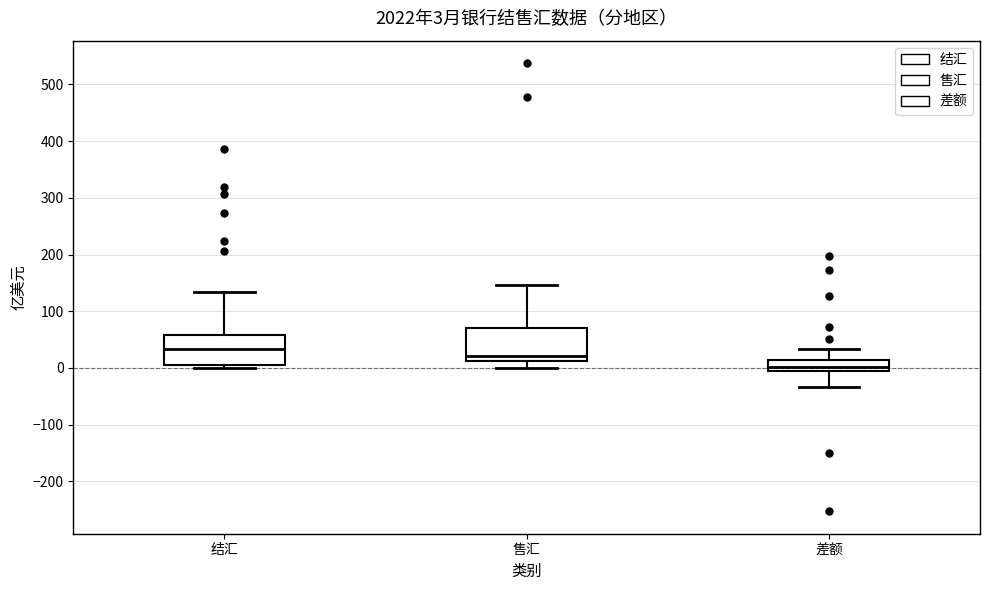

Which box has the highest median line?

结汇